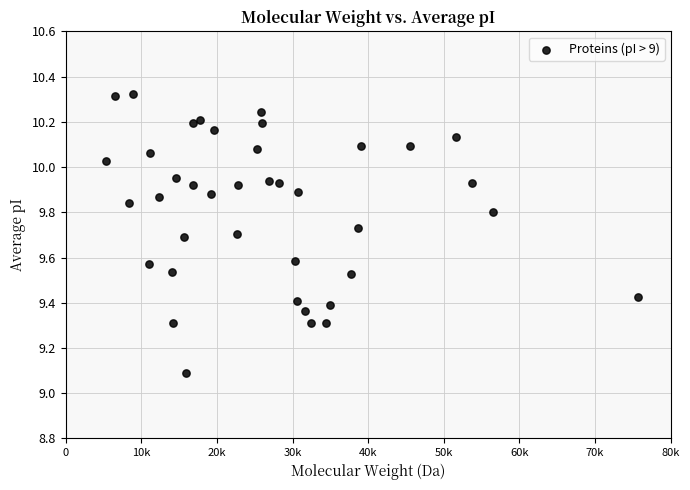

What is the range of Y values (max minus min)?

1.2